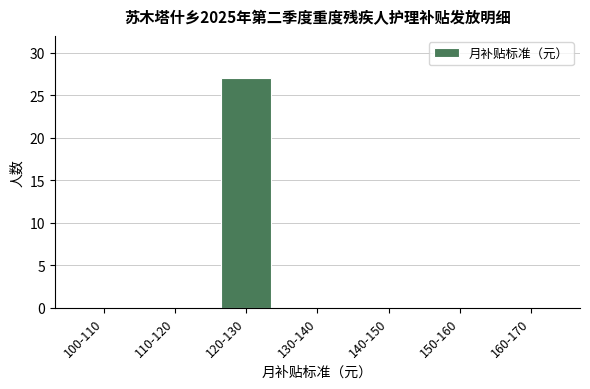

Reading left to right, what are all the values shown in this chart?

100-110=0	110-120=0	120-130=27	130-140=0	140-150=0	150-160=0	160-170=0